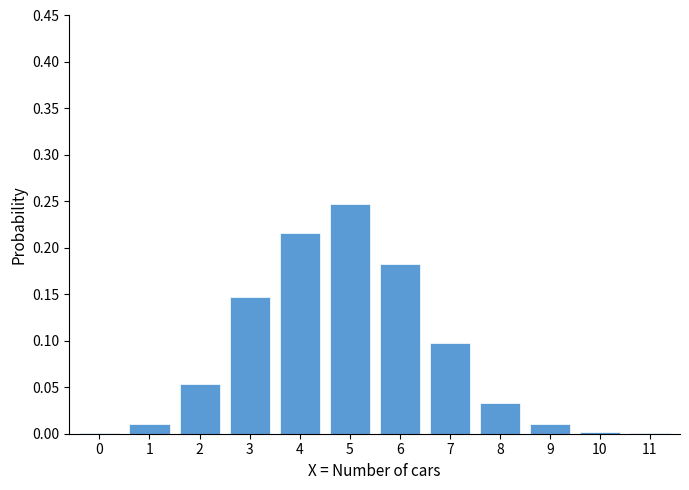

Between 8 and 9, which is larger?

8